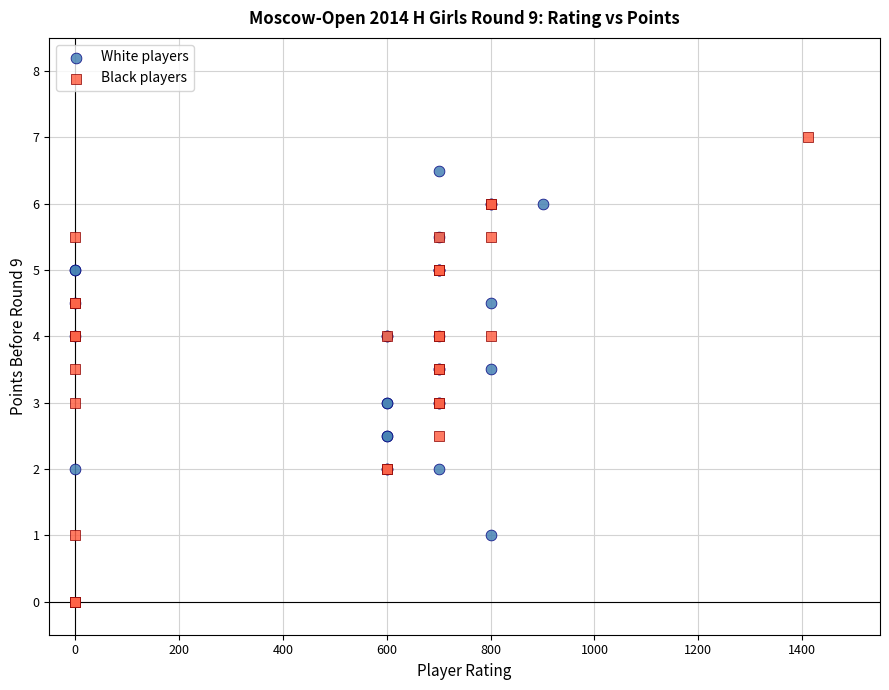

Which series contains the lowest Y value?

Black players